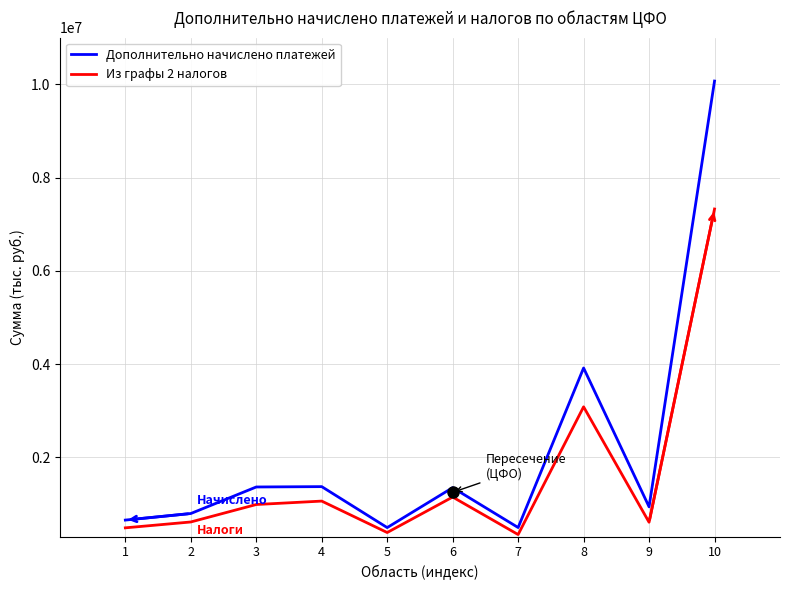

True or false: Из графы 2 налогов has more than 1 interior local peaks.

True